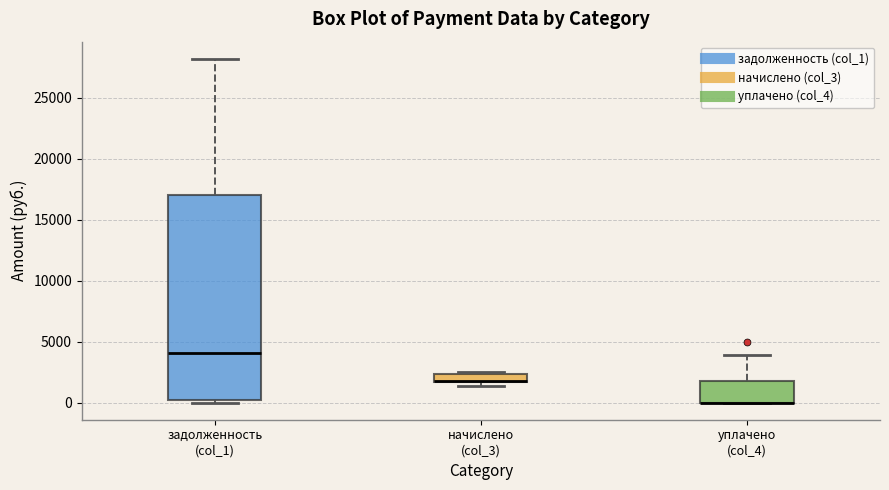

Where is the upper edge of the box for уплачено (col_4) on the y-axis? The values are not printed on the chart, so give them approximately, as read against the axis.

1500